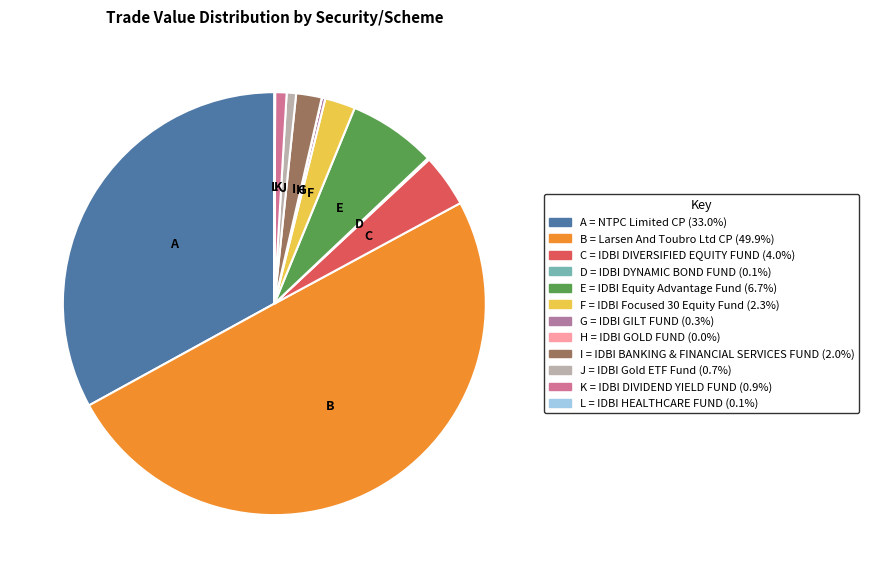

How many slices are in this pie chart?

12